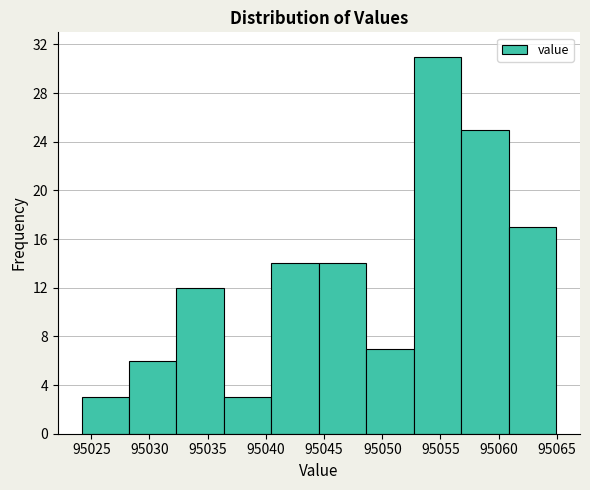

Reading left to right, transcribe this chart: for each bar, give the range it covers on the x-axis and its height. Neither the bar edges nor the heights are printed on the chart, so give them approximately, as read against the axes.

95024.0 to 95028.0: 3
95028.0 to 95032.5: 6
95032.5 to 95036.5: 12
95036.5 to 95040.5: 3
95040.5 to 95044.5: 14
95044.5 to 95048.5: 14
95048.5 to 95052.5: 7
95052.5 to 95057.0: 31
95057.0 to 95061.0: 25
95061.0 to 95065.0: 17